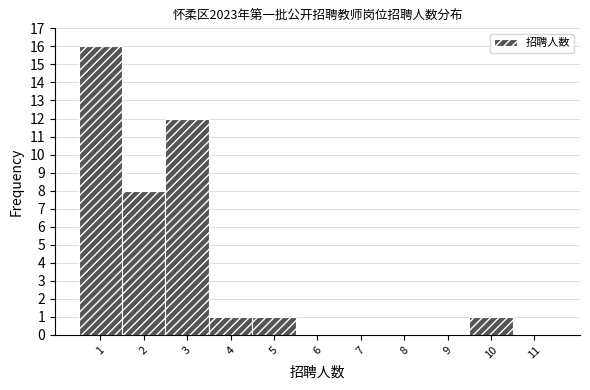

Reading left to right, list every bar in this chart as the range it spans on the x-axis followed by its height. The values are not printed on the chart, so give them approximately, as read against the axis.

0.5 to 1.5: 16
1.5 to 2.5: 8
2.5 to 3.5: 12
3.5 to 4.5: 1
4.5 to 5.5: 1
5.5 to 6.5: 0
6.5 to 7.5: 0
7.5 to 8.5: 0
8.5 to 9.5: 0
9.5 to 10.5: 1
10.5 to 11.5: 0